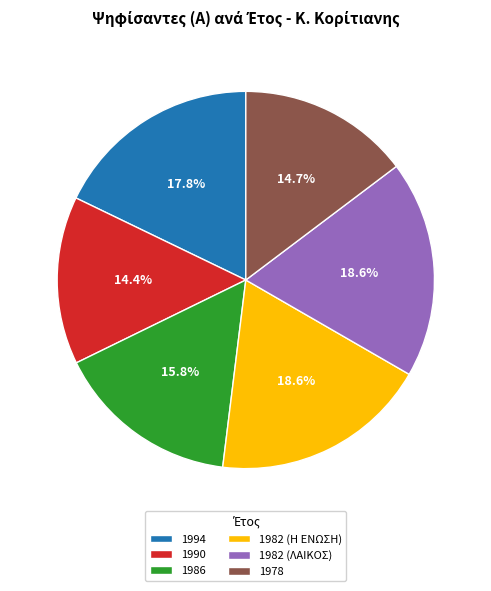

What percentage is the 1990 slice, to the nearest percent?

14%